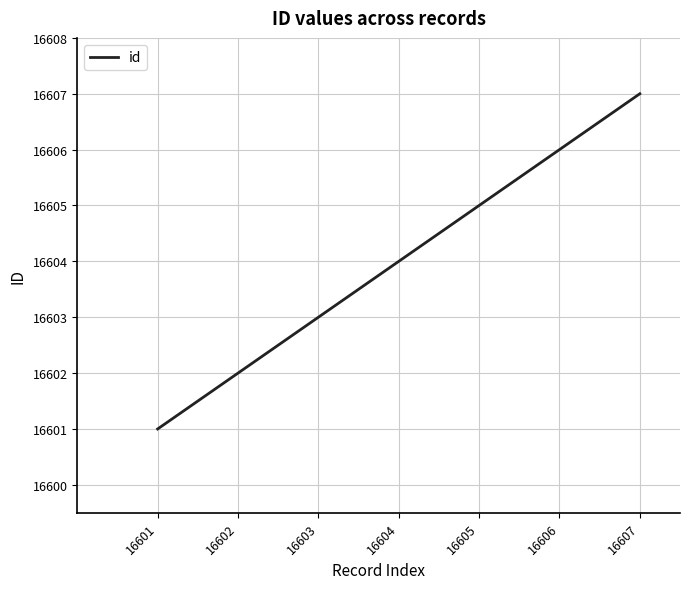

Is it true that the value at 16602 is 16602?

True